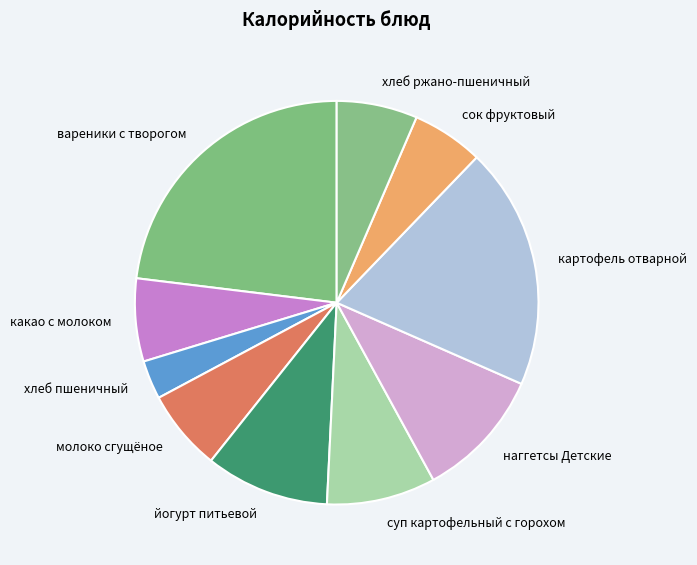

Which has a higher value, хлеб ржано-пшеничный or сок фруктовый?

хлеб ржано-пшеничный